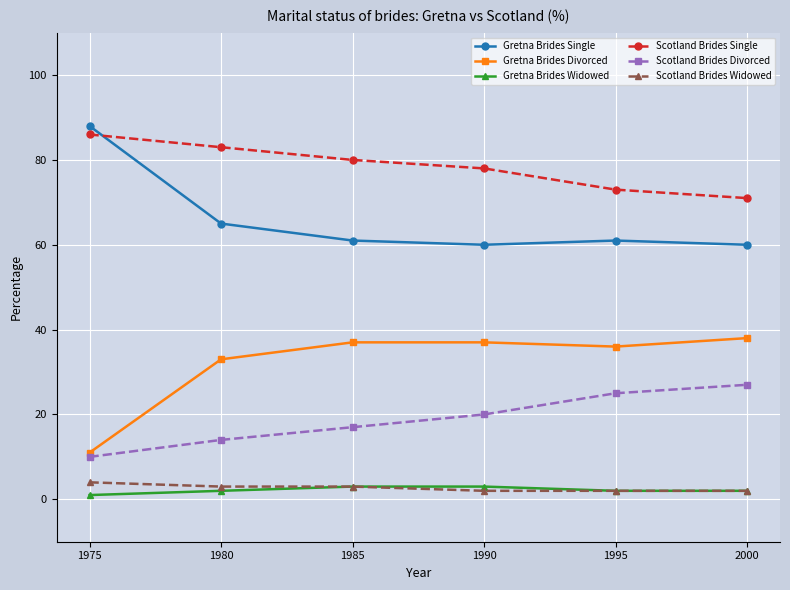

Reading right to left, what are all the values shown in this chart?

Gretna Brides Single: 60	61	60	61	65	88
Gretna Brides Divorced: 38	36	37	37	33	11
Gretna Brides Widowed: 2	2	3	3	2	1
Scotland Brides Single: 71	73	78	80	83	86
Scotland Brides Divorced: 27	25	20	17	14	10
Scotland Brides Widowed: 2	2	2	3	3	4